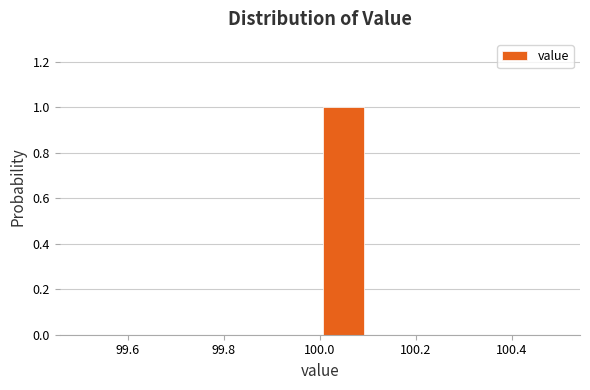

Reading left to right, list every bar in this chart as the range it spans on the x-axis followed by its height. The values are not printed on the chart, so give them approximately, as read against the axis.

99.5 to 99.6: 0
99.6 to 99.7: 0
99.7 to 99.8: 0
99.8 to 99.9: 0
99.9 to 100.0: 0
100.0 to 100.1: 1
100.1 to 100.2: 0
100.2 to 100.3: 0
100.3 to 100.4: 0
100.4 to 100.5: 0